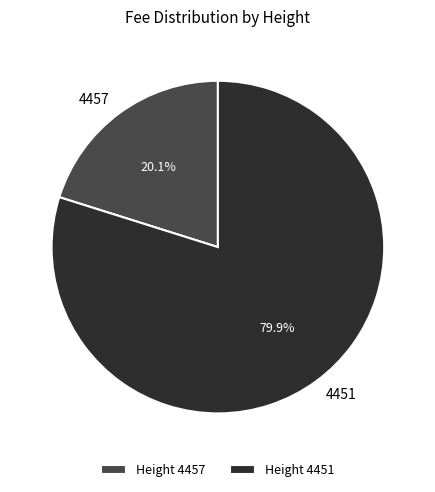

Is it true that 4457 is 11% of the pie?

False